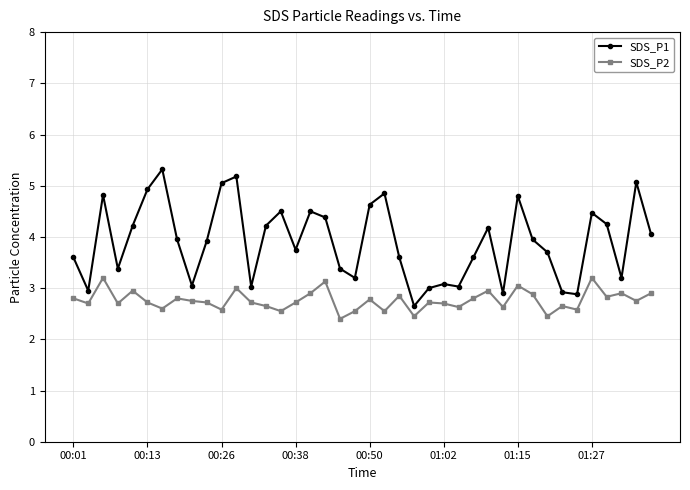

What is the value of the SDS_P1 point at the 15th from the left?

4.5